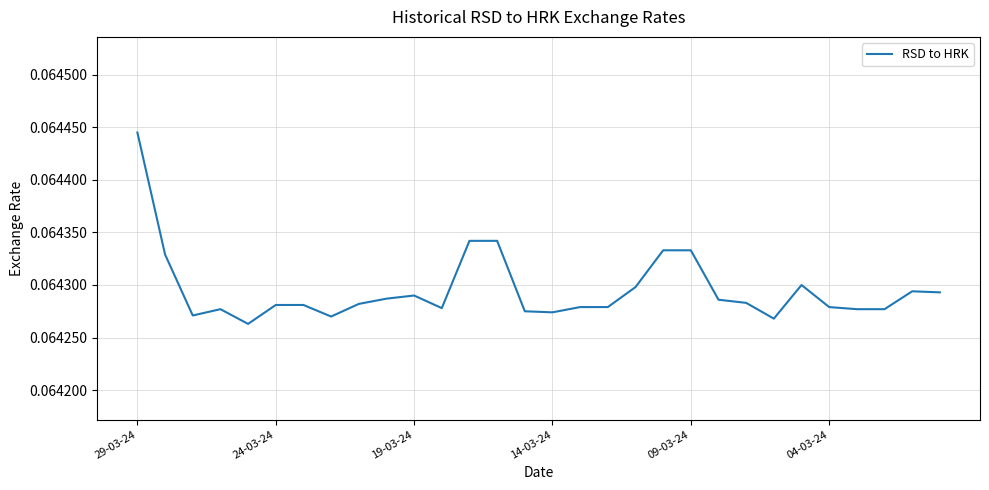

What is the sum of all values?

1.9